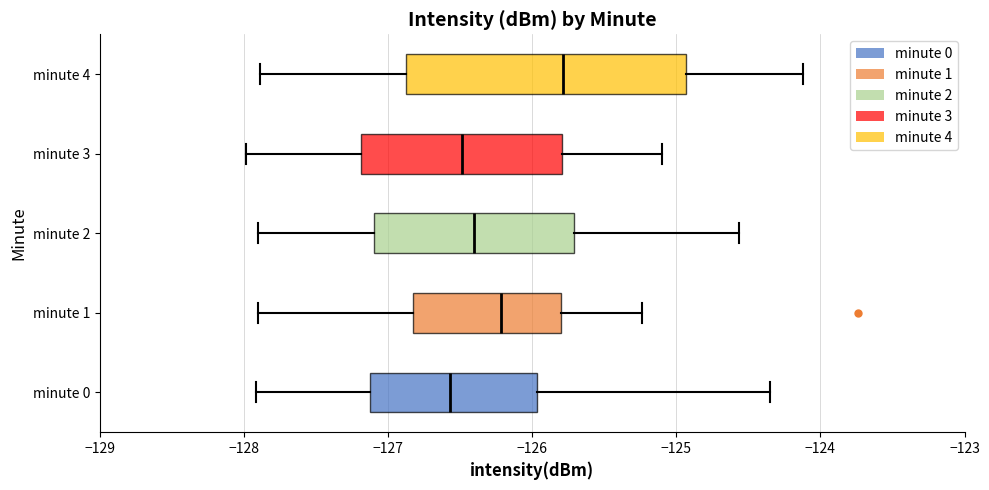

Reading bottom to top, transcribe this box plot: for each box, give where its median line is, the range the box spans, and where its two whiskers end, as read against the x-axis. The values are not printed on the chart, so give them approximately, as read against the axis.

minute 0: median -126.6, box -127.1 to -126.0, whiskers -127.9 to -124.3
minute 1: median -126.2, box -126.8 to -125.8, whiskers -127.9 to -125.2
minute 2: median -126.4, box -127.1 to -125.7, whiskers -127.9 to -124.6
minute 3: median -126.5, box -127.2 to -125.8, whiskers -128.0 to -125.1
minute 4: median -125.8, box -126.9 to -124.9, whiskers -127.9 to -124.1